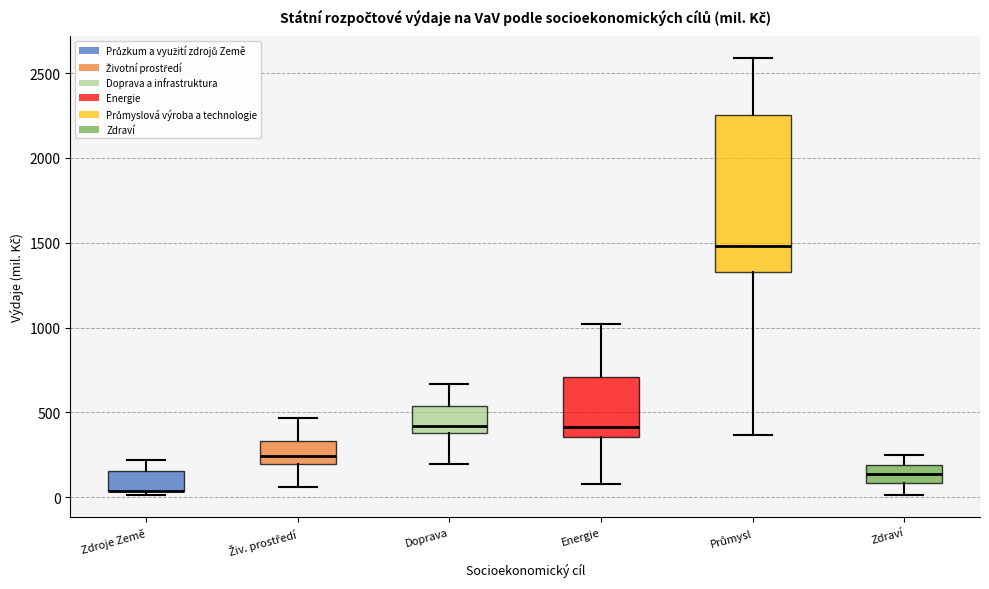

Where does the lower whisker of the box for Průmysl end on the y-axis? The values are not printed on the chart, so give them approximately, as read against the axis.

350